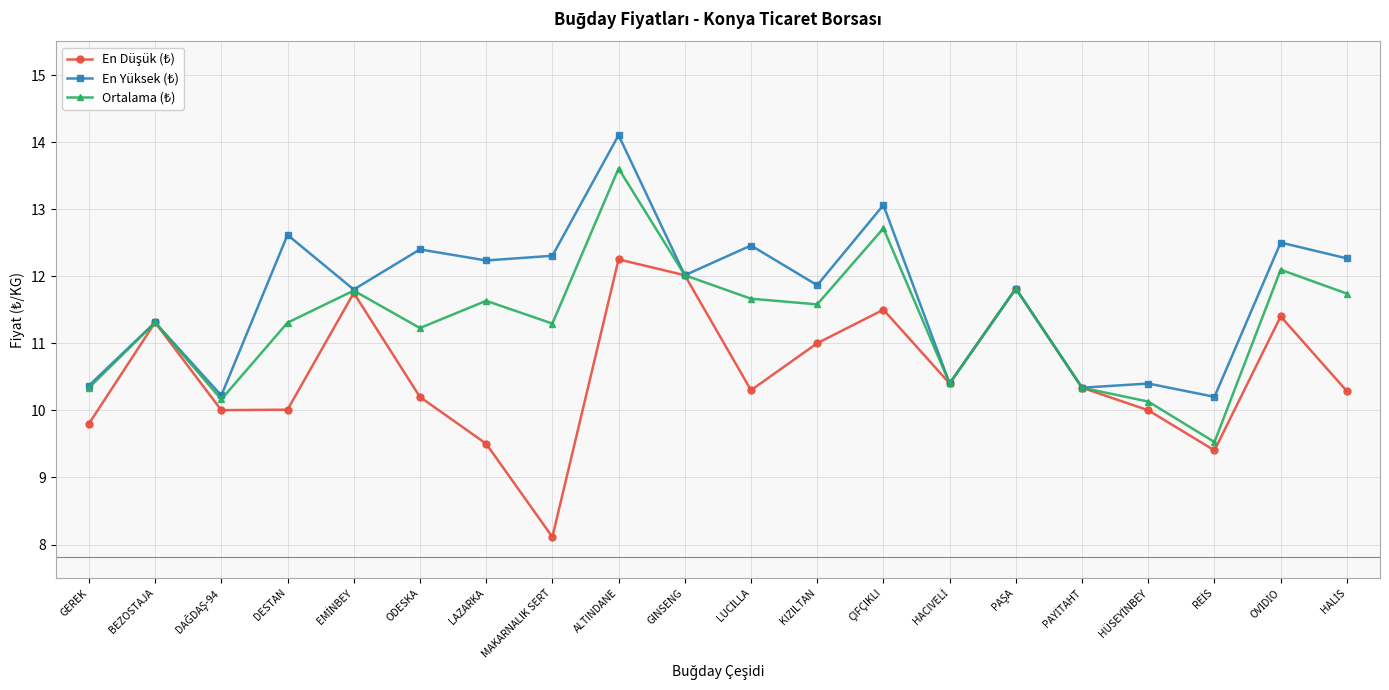

What position from the left is GEREK?

1